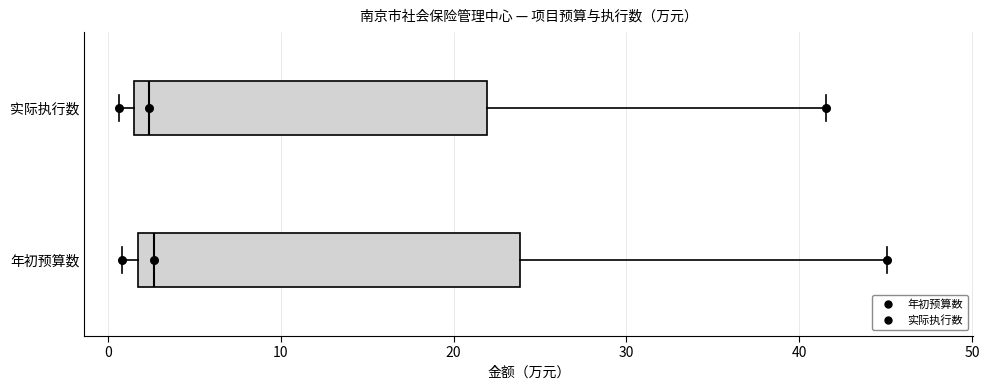

Comparing the boxes themselves (not the whiskers), which one is the widest?

年初预算数